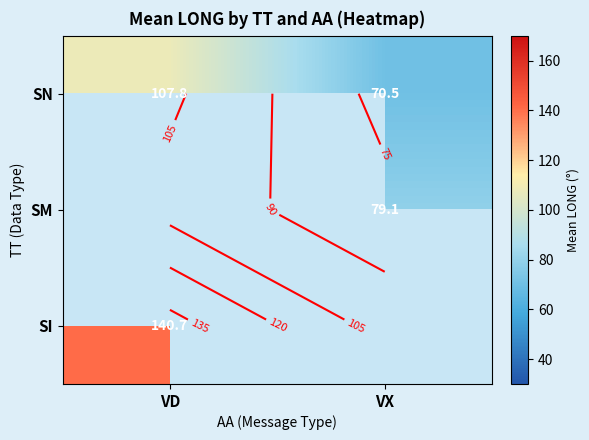

Which label corresponds to the smallest value in the chart?

VX